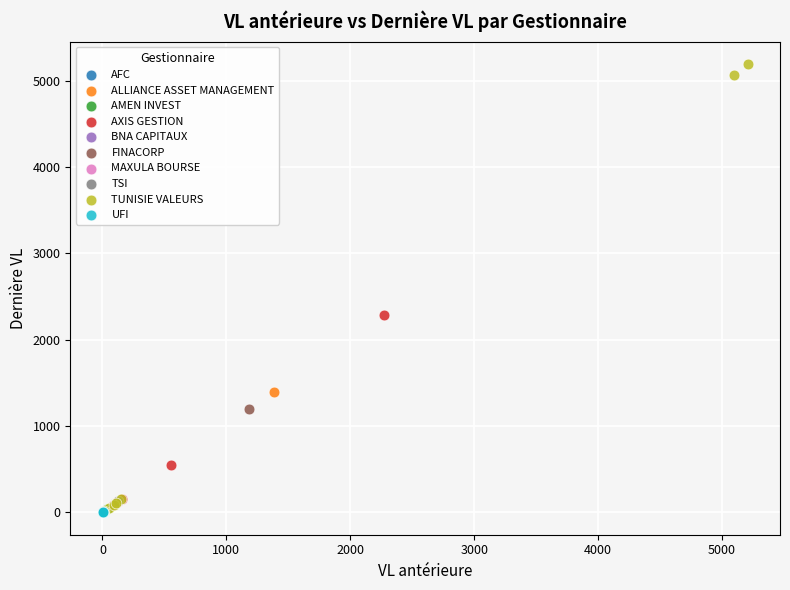

What are all the series names shown in the legend?

AFC, ALLIANCE ASSET MANAGEMENT, AMEN INVEST, AXIS GESTION, BNA CAPITAUX, FINACORP, MAXULA BOURSE, TSI, TUNISIE VALEURS, UFI